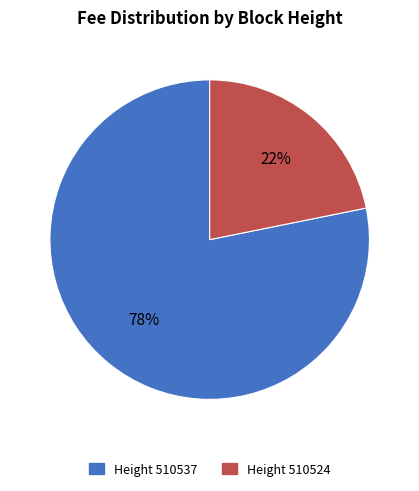

Between Height 510537 and Height 510524, which is larger?

Height 510537